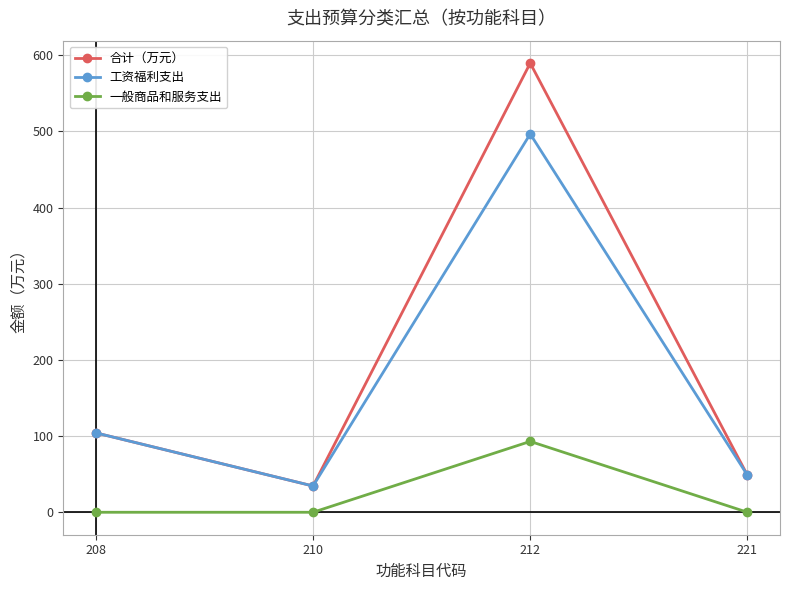

What is the sum of the 合计（万元） values at 212 and 210?

624.0